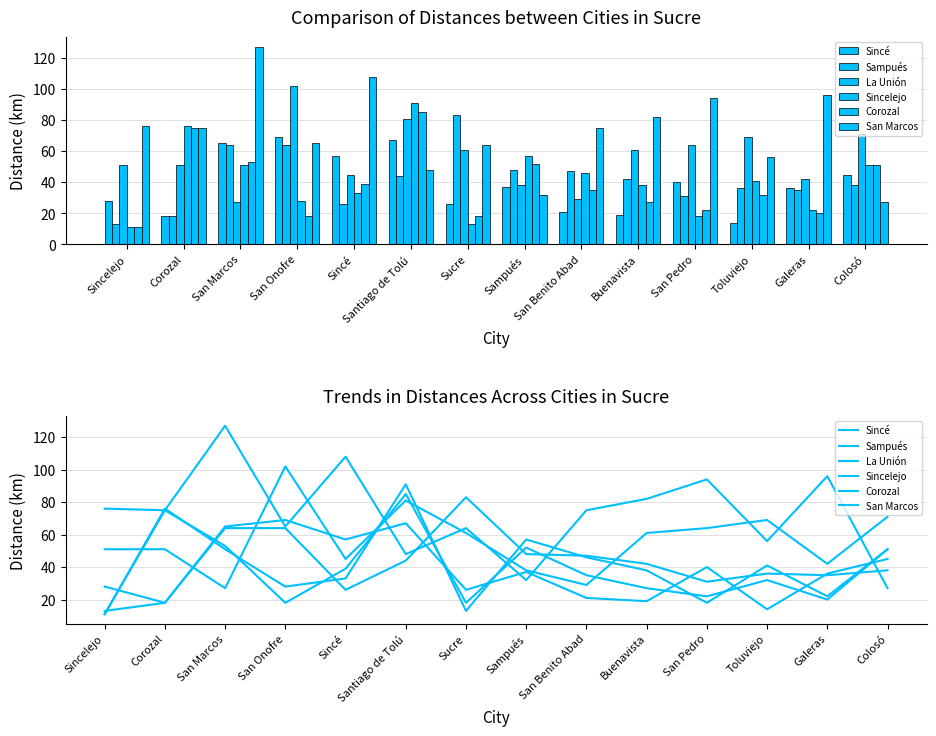

Is it true that Sincé equals 28 at Sincelejo?

True